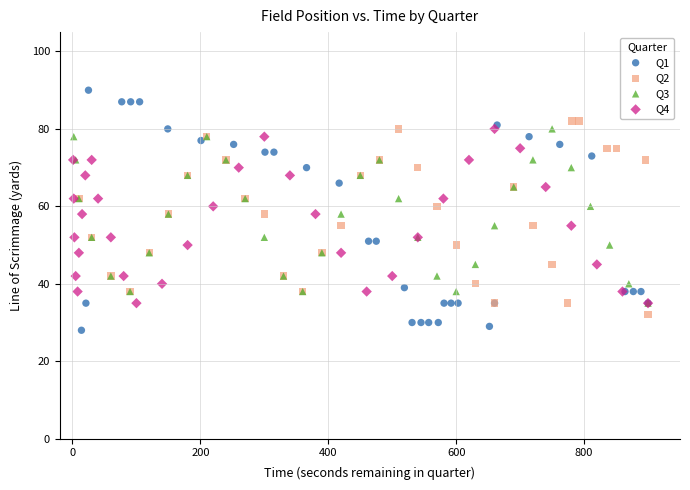

Which series has the largest Y range (max minus min)?

Q1